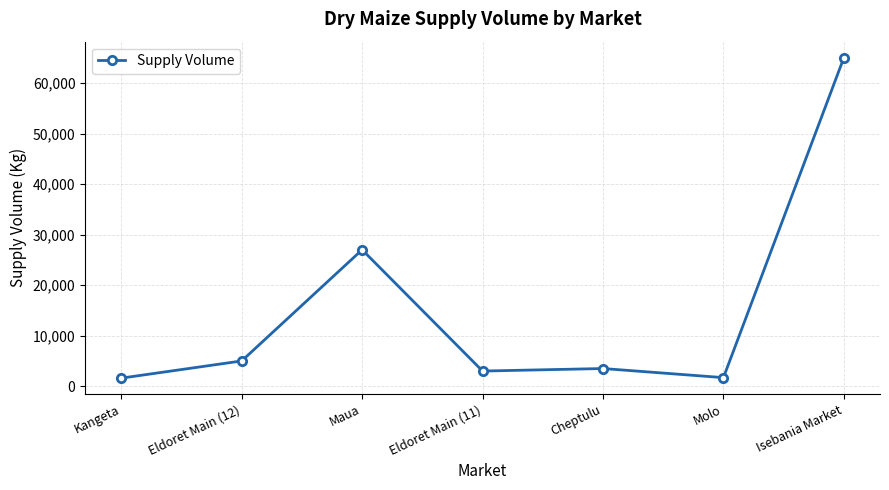

What position from the left is Cheptulu?

5